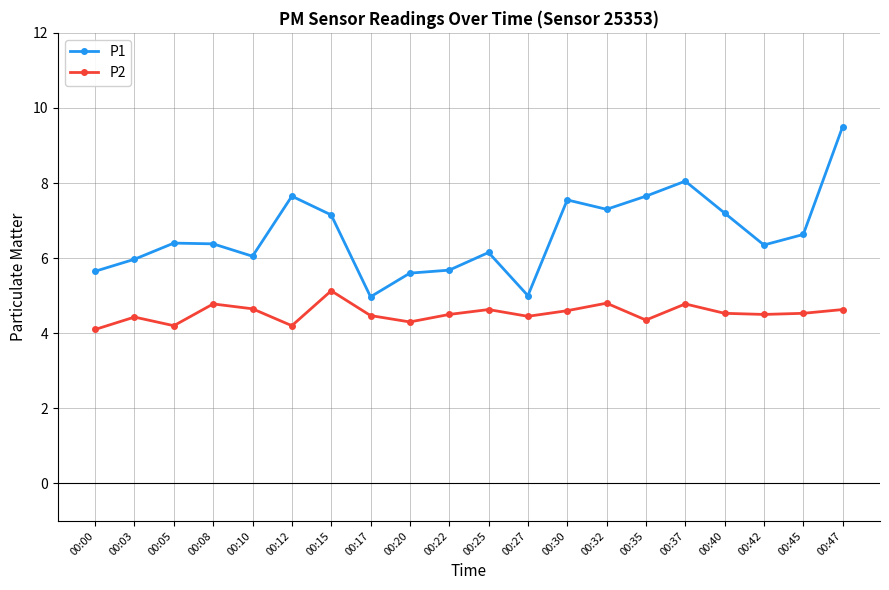

How many series are shown in this chart?

2